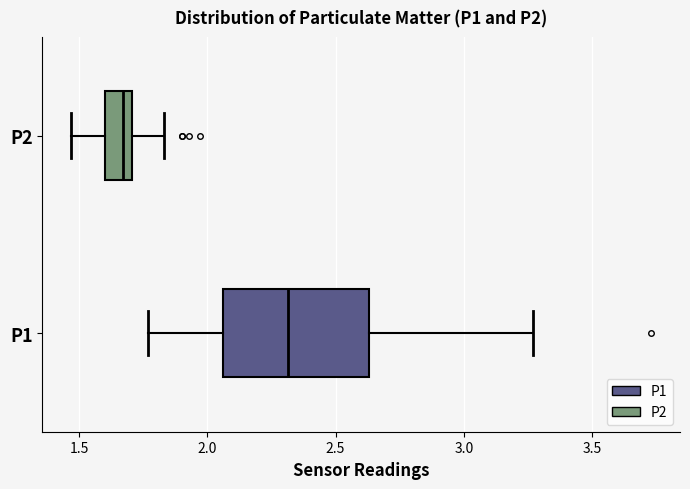

Which box has the furthest to the right median line?

P1